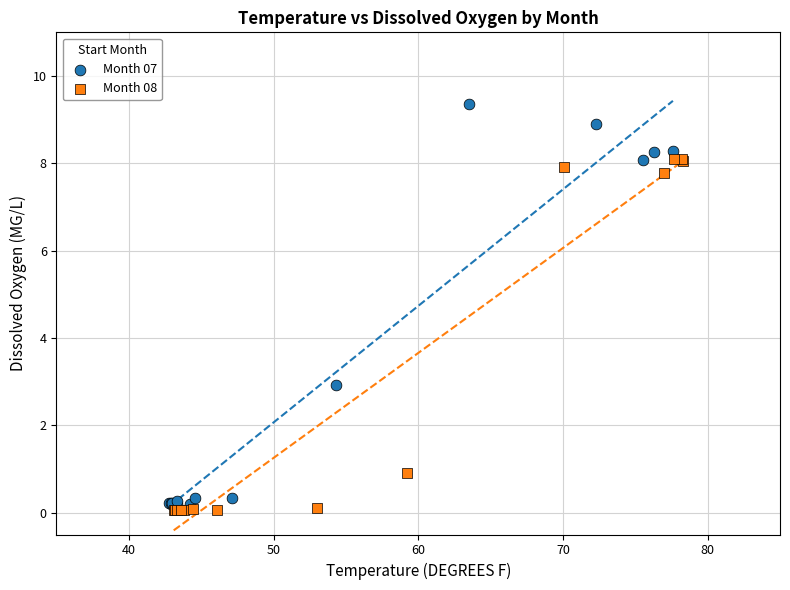

What are all the series names shown in the legend?

Month 07, Month 08